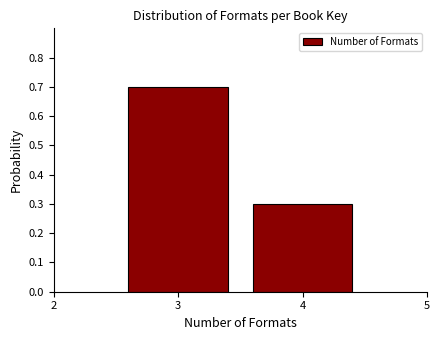

Reading left to right, transcribe all the data shown in this chart.

3=0.7	4=0.3